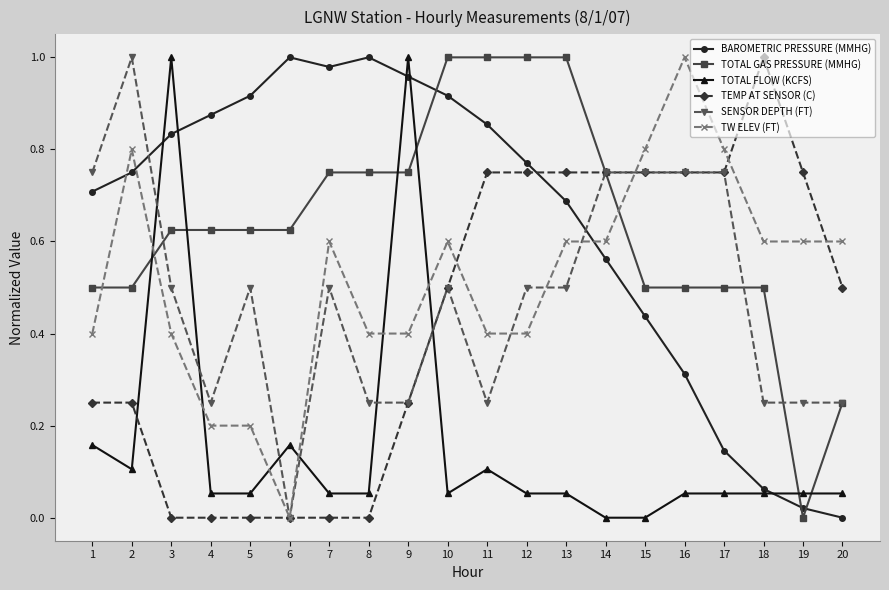

Between 11 and 18, which series saw the biggest shift?

BAROMETRIC PRESSURE (MMHG)